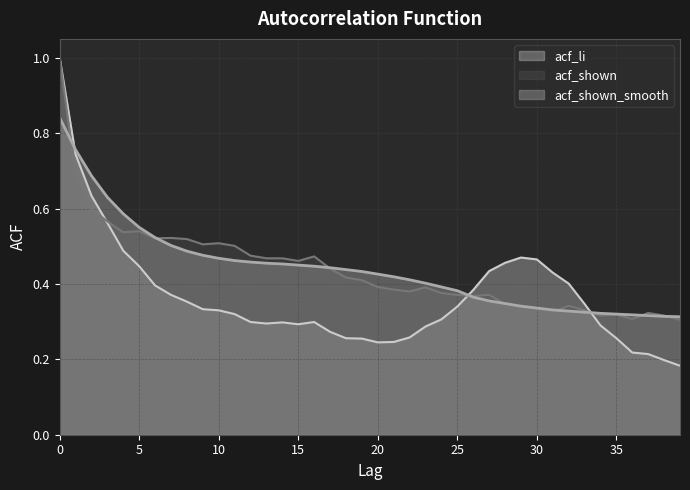

Reading right to left, extract all data points from this chart.

acf_li: 0.2	0.2	0.2	0.2	0.3	0.3	0.3	0.4	0.4	0.5	0.5	0.5	0.4	0.4	0.3	0.3	0.3	0.3	0.2	0.2	0.3	0.3	0.3	0.3	0.3	0.3	0.3	0.3	0.3	0.3	0.3	0.4	0.4	0.4	0.4	0.5	0.6	0.6	0.7	1.0
acf_shown: 0.3	0.3	0.3	0.3	0.3	0.3	0.3	0.3	0.3	0.3	0.3	0.3	0.4	0.4	0.4	0.4	0.4	0.4	0.4	0.4	0.4	0.4	0.4	0.5	0.5	0.5	0.5	0.5	0.5	0.5	0.5	0.5	0.5	0.5	0.5	0.5	0.6	0.6	0.7	1.0
acf_shown_smooth: 0.3	0.3	0.3	0.3	0.3	0.3	0.3	0.3	0.3	0.3	0.3	0.3	0.4	0.4	0.4	0.4	0.4	0.4	0.4	0.4	0.4	0.4	0.4	0.4	0.5	0.5	0.5	0.5	0.5	0.5	0.5	0.5	0.5	0.5	0.6	0.6	0.6	0.7	0.8	0.8